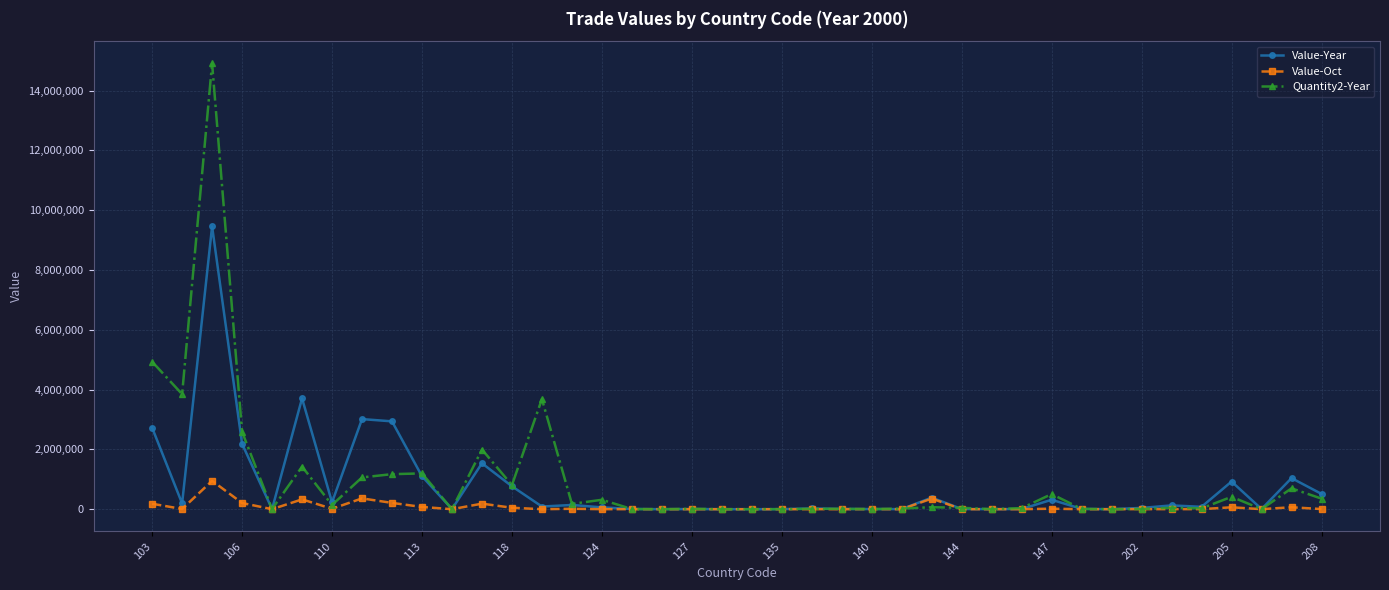

In Value-Oct, how many points are higher than both neighbors (excluding endpoints)?

11